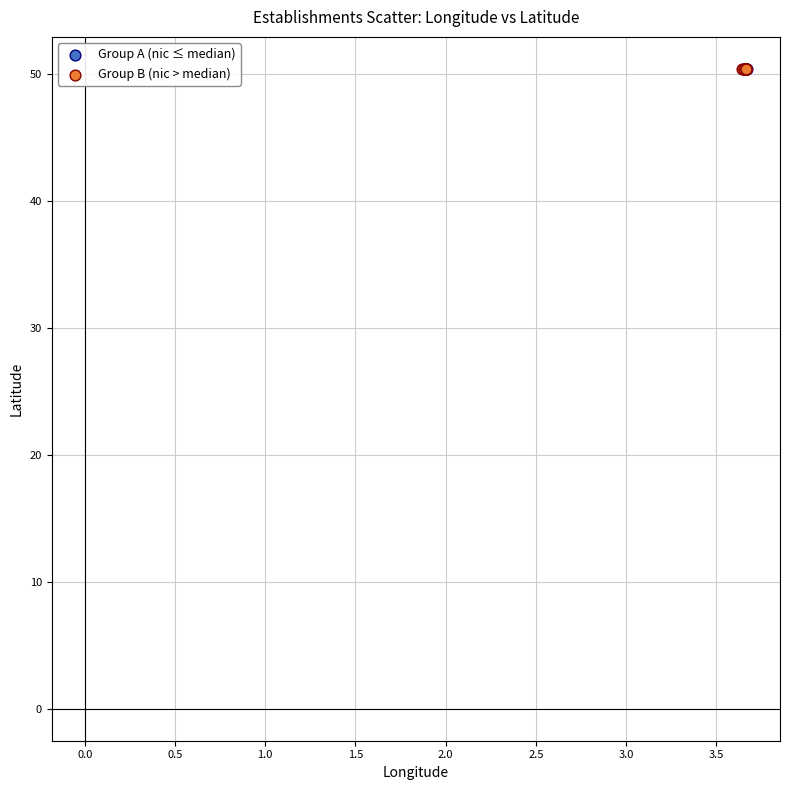

Which series has the largest Y range (max minus min)?

Group B (nic > median)